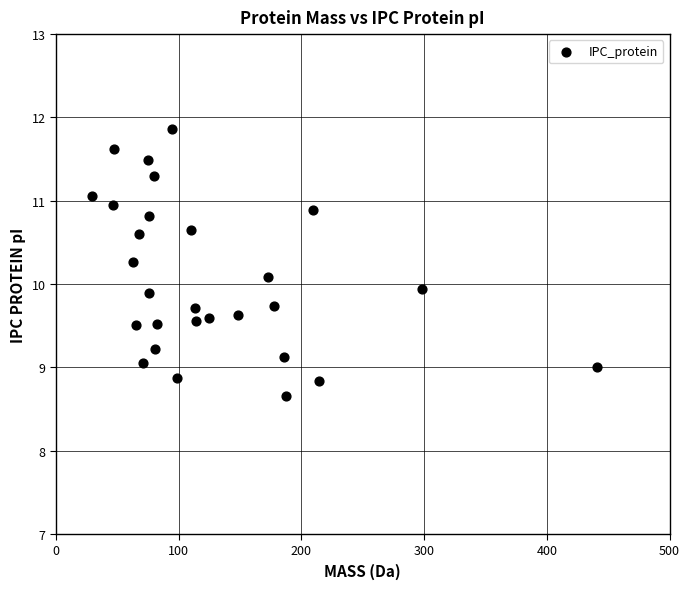

What is the range of Y values (max minus min)?

3.2